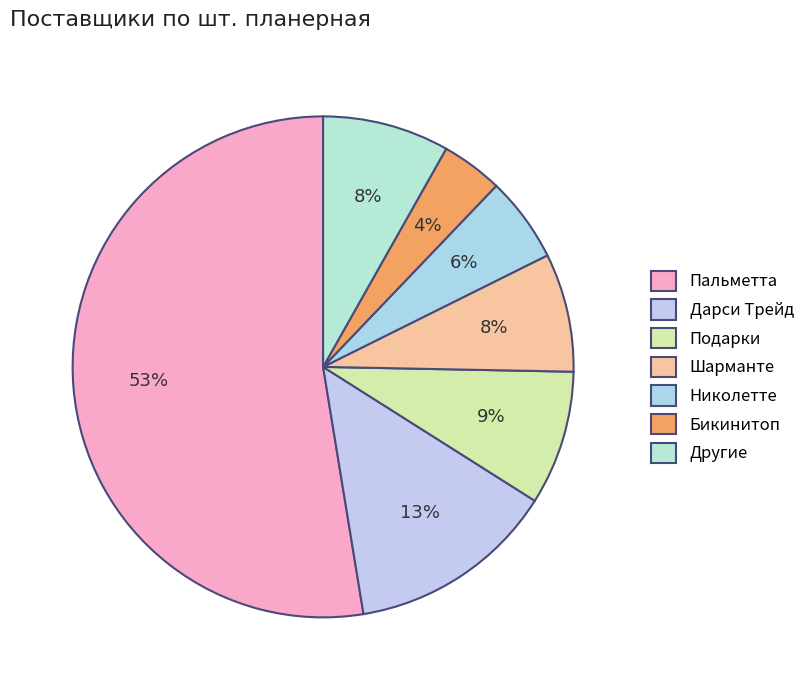

Is there a majority slice in this chart?

Yes